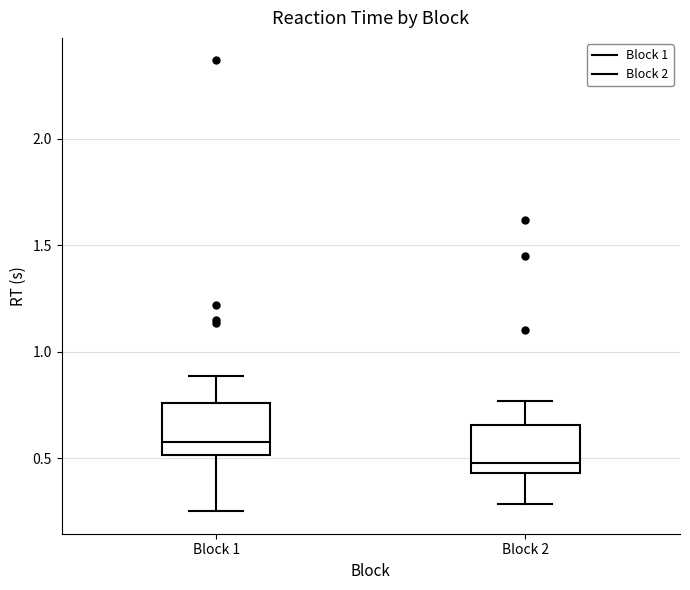

Reading left to right, transcribe this box plot: for each box, give where its median line is, the range the box spans, and where its two whiskers end, as read against the y-axis. The values are not printed on the chart, so give them approximately, as read against the axis.

Block 1: median 0.55, box 0.50 to 0.75, whiskers 0.25 to 0.90
Block 2: median 0.50, box 0.45 to 0.65, whiskers 0.30 to 0.75